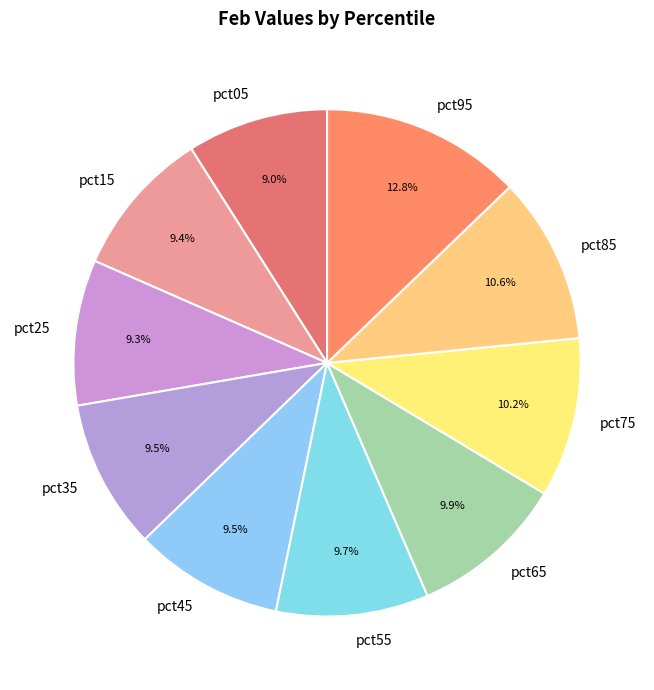

How many segments does this pie chart have?

10